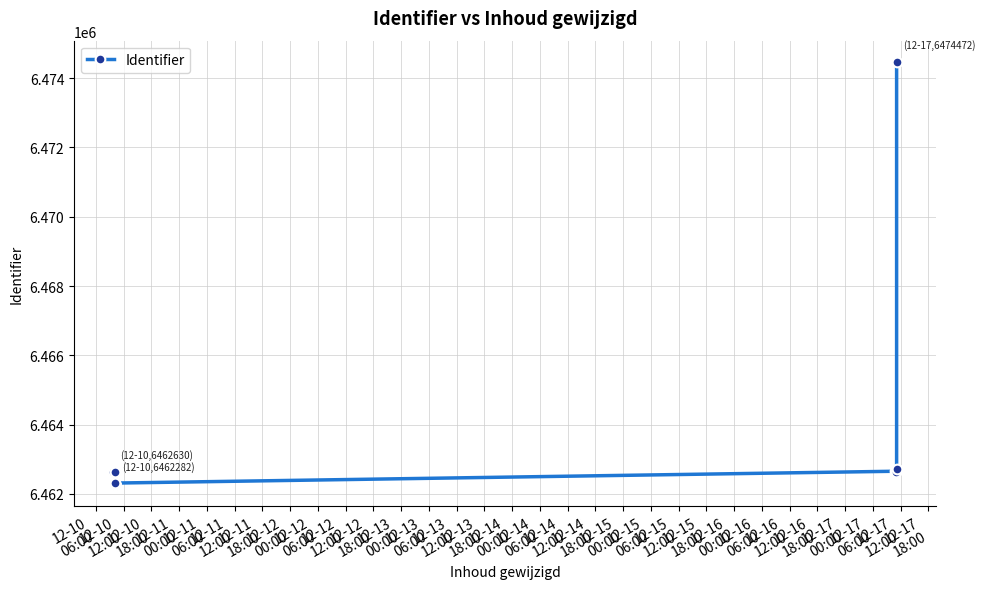

What is the label of the 14th point from the right?

12-10
12:00